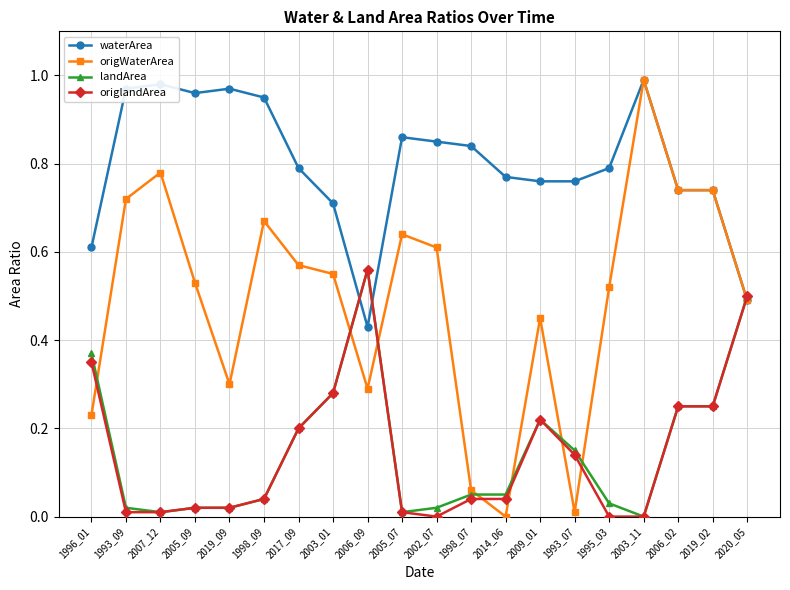

Which series has the largest range (max minus min)?

origWaterArea